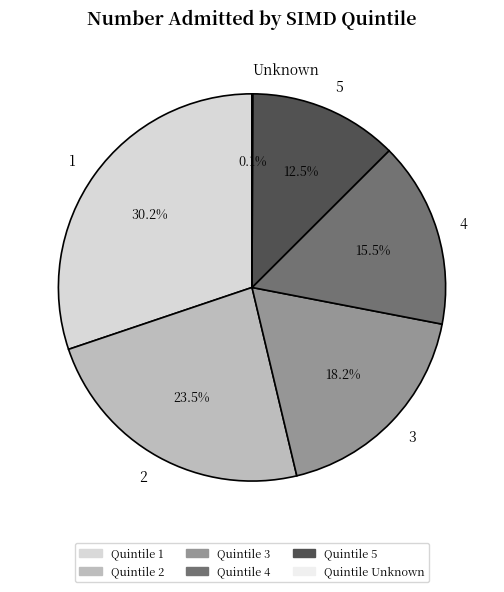

To the nearest percent, what is the average slice percentage?

17%